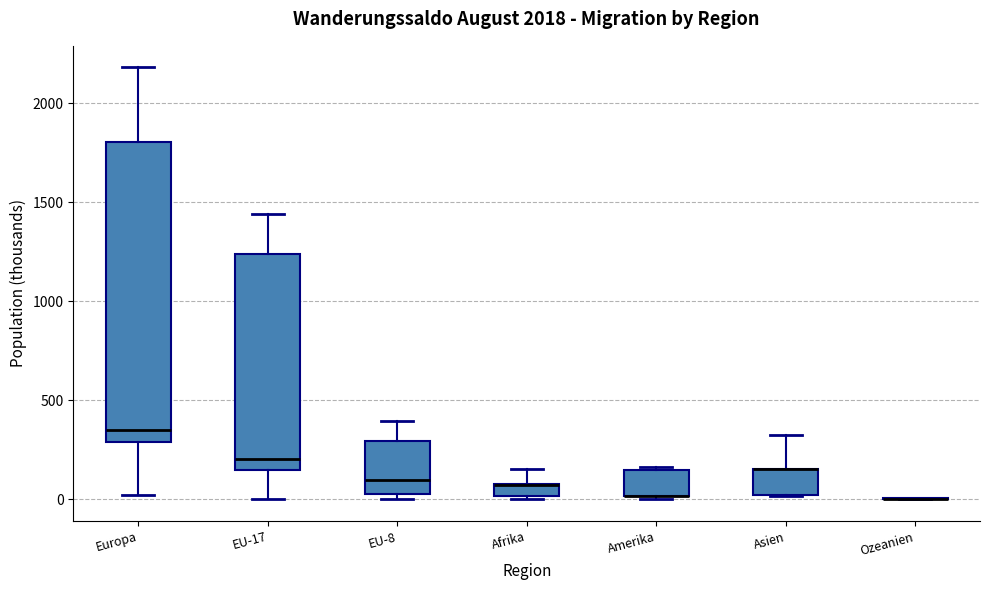

Which box is the tallest, from its lower edge to its upper edge?

Europa